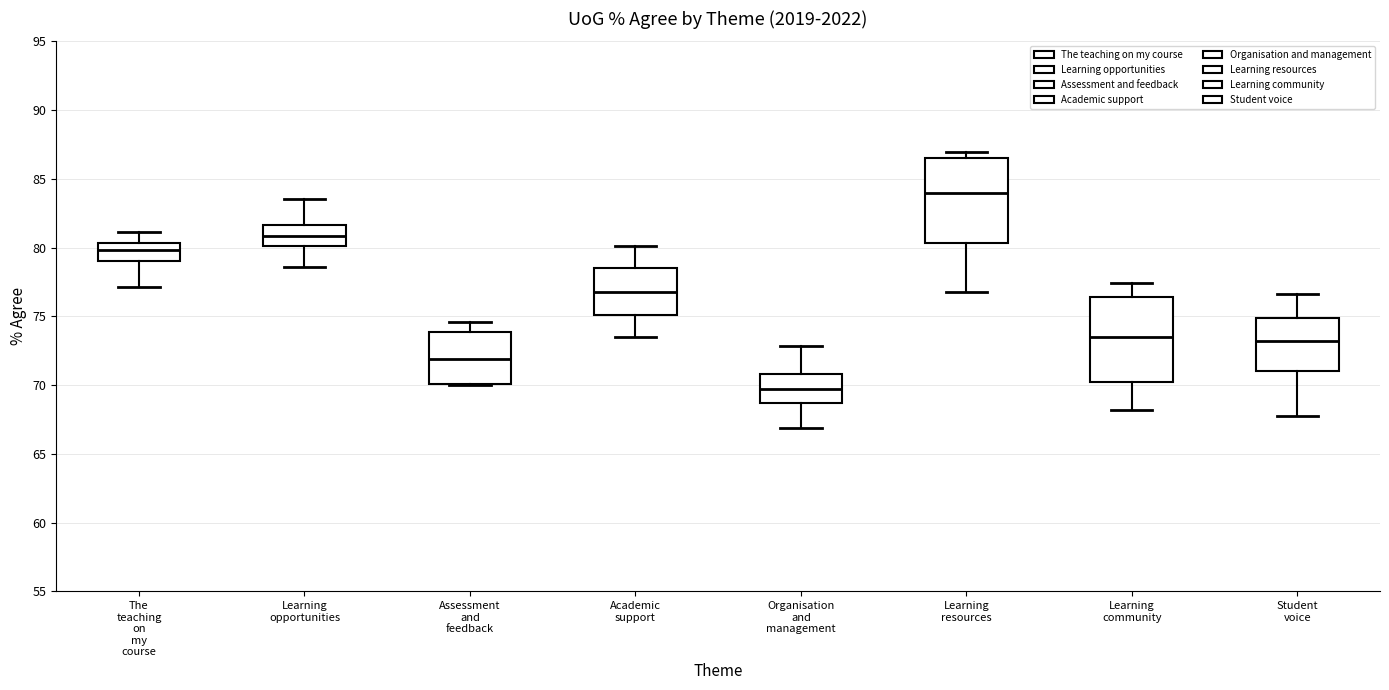

Where does the lower whisker of the box for The teaching on my course end on the y-axis? The values are not printed on the chart, so give them approximately, as read against the axis.

77.0